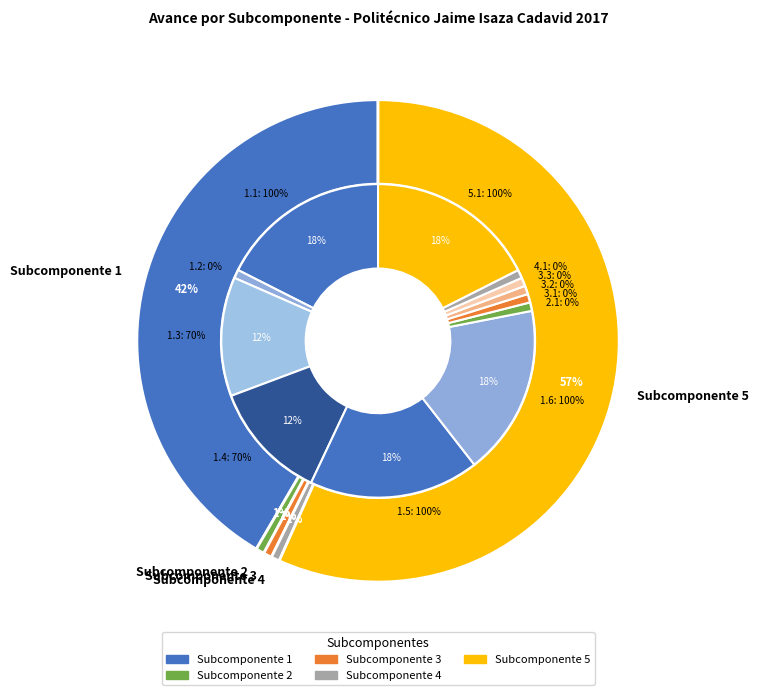

Count the number of slices in the pie.

12